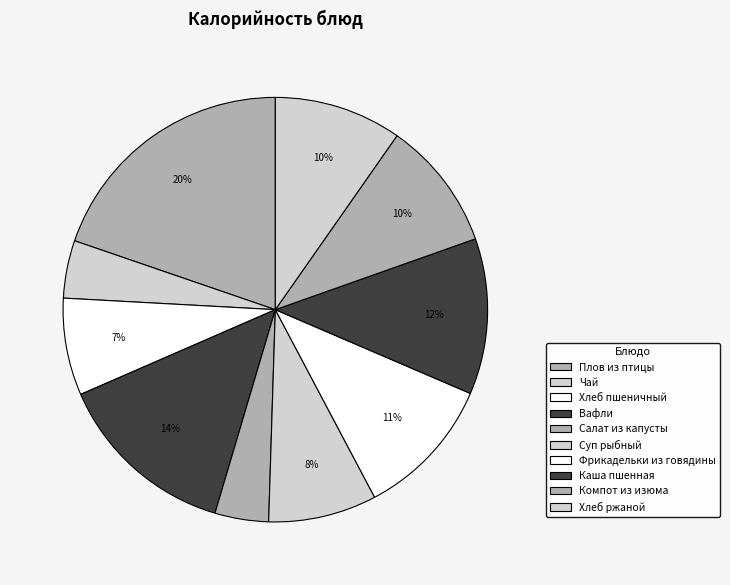

Rank the categories by value from lowest to highest.

Салат из капусты, Чай, Хлеб пшеничный, Суп рыбный, Хлеб ржаной, Компот из изюма, Фрикадельки из говядины, Каша пшенная, Вафли, Плов из птицы